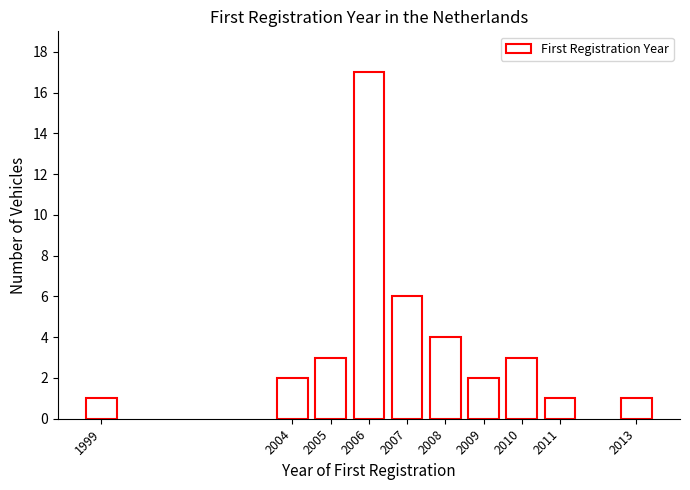

Reading left to right, what are all the values shown in this chart?

1999=1	2004=2	2005=3	2006=17	2007=6	2008=4	2009=2	2010=3	2011=1	2013=1